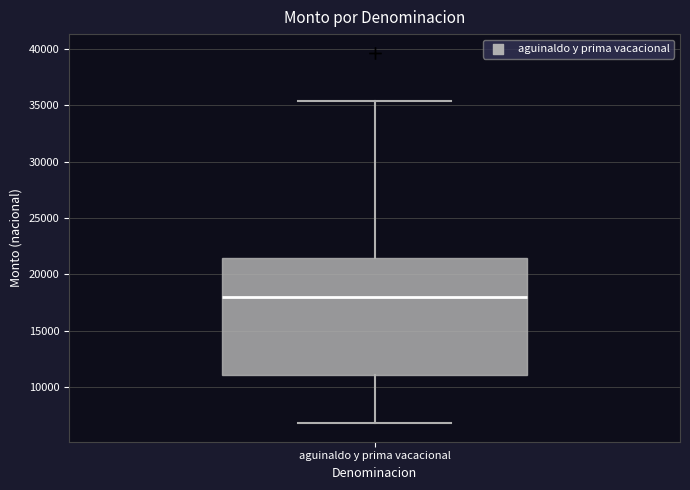

Read this box plot against the y-axis: the position of the median line, the range covered by the box, and the ends of both whiskers. The values are not printed on the chart, so give them approximately, as read against the axis.

median 18000, box 11000 to 21500, whiskers 7000 to 35500